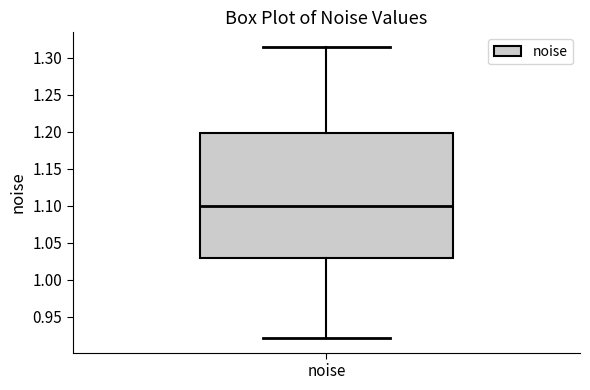

Where is the upper edge of the box for noise on the y-axis? The values are not printed on the chart, so give them approximately, as read against the axis.

1.200